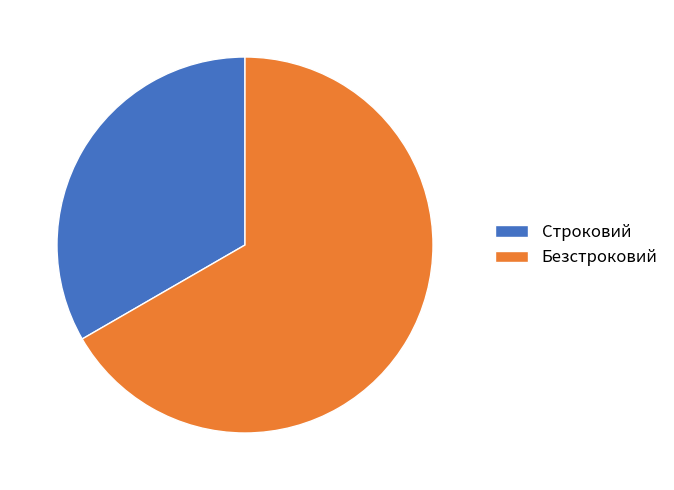

Which category has the biggest portion of the pie?

Безстроковий